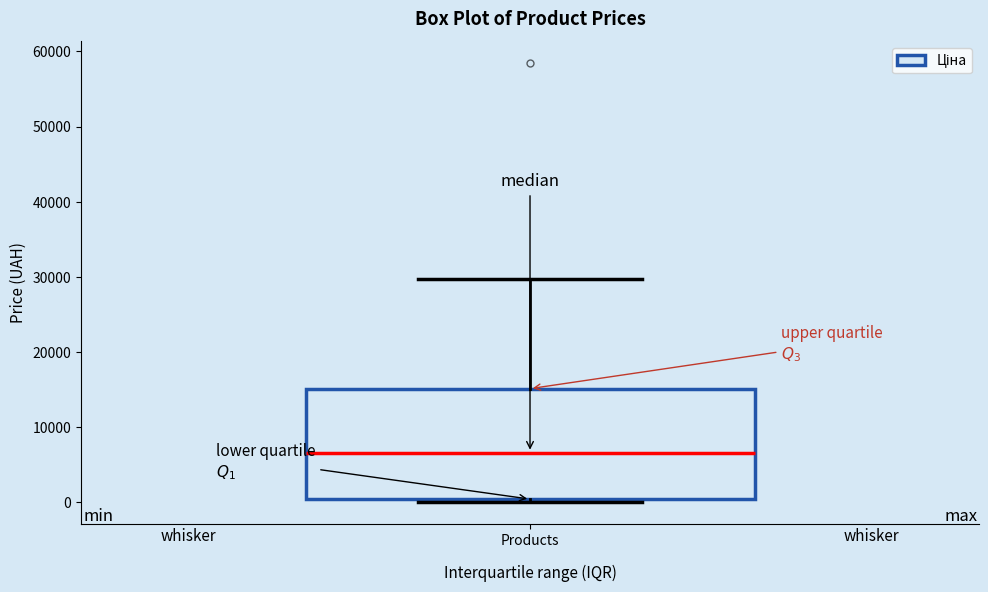

Where is the upper edge of the box for Products on the y-axis? The values are not printed on the chart, so give them approximately, as read against the axis.

15000